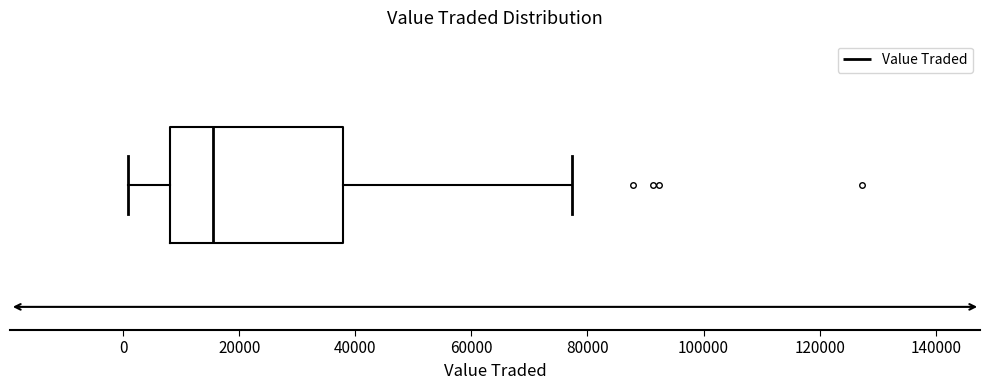

Transcribe this box plot: give where the median line is, the range the box spans, and where the two whiskers end, as read against the x-axis. The values are not printed on the chart, so give them approximately, as read against the axis.

median 16000, box 8000 to 38000, whiskers 0 to 78000